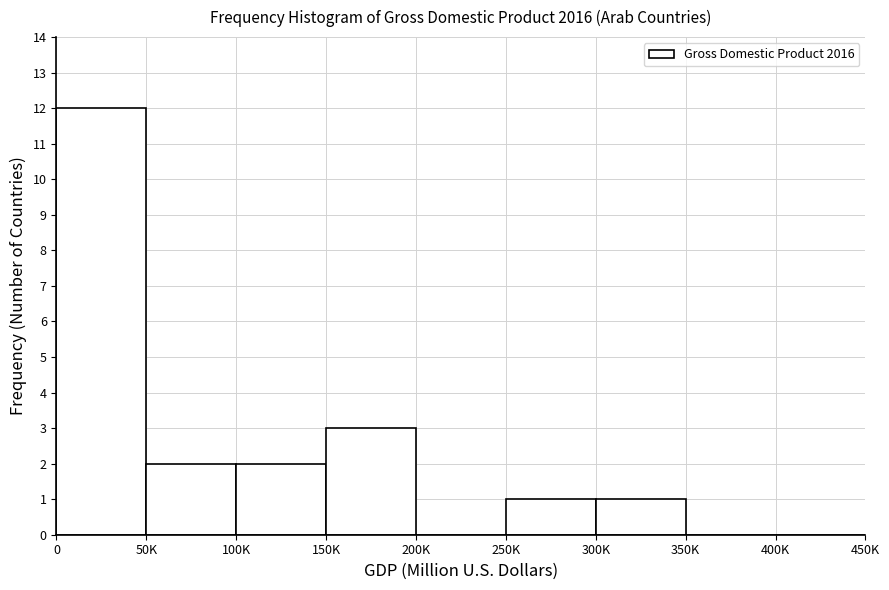

Reading right to left, list all the values displayed in this chart.

400K=0	350K=0	300K=1	250K=1	200K=0	150K=3	100K=2	50K=2	0=12